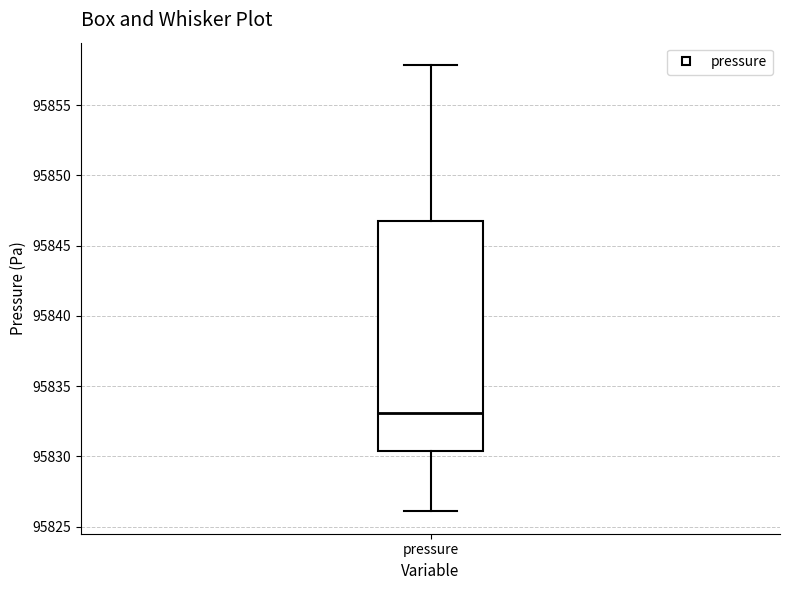

Transcribe this box plot: give where the median line is, the range the box spans, and where the two whiskers end, as read against the y-axis. The values are not printed on the chart, so give them approximately, as read against the axis.

median 95833.0, box 95830.5 to 95847.0, whiskers 95826.0 to 95858.0